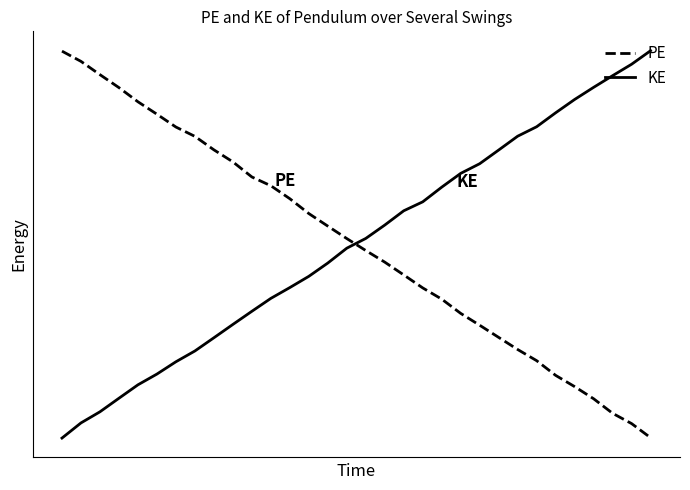

What is the average value of the KE series?

0.5